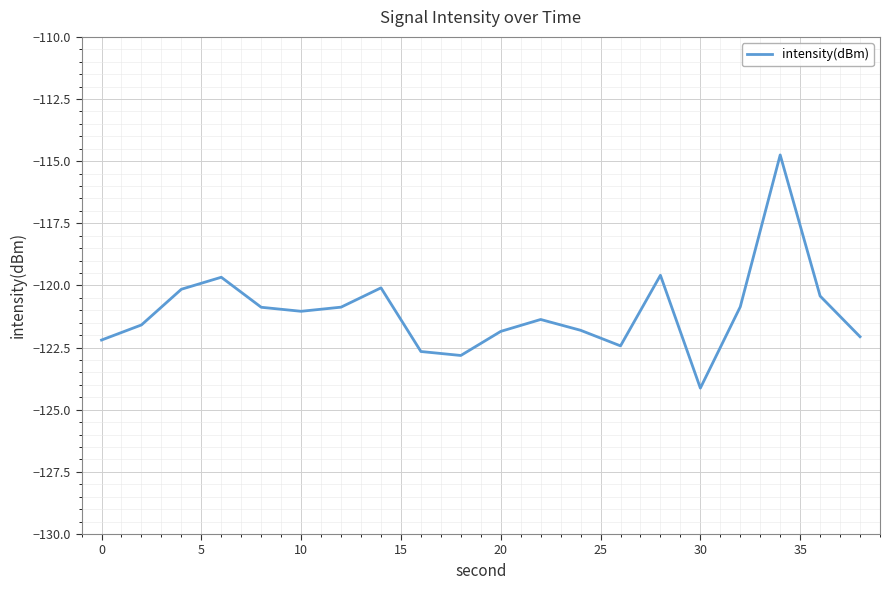

What is the greatest value displayed?

-114.7